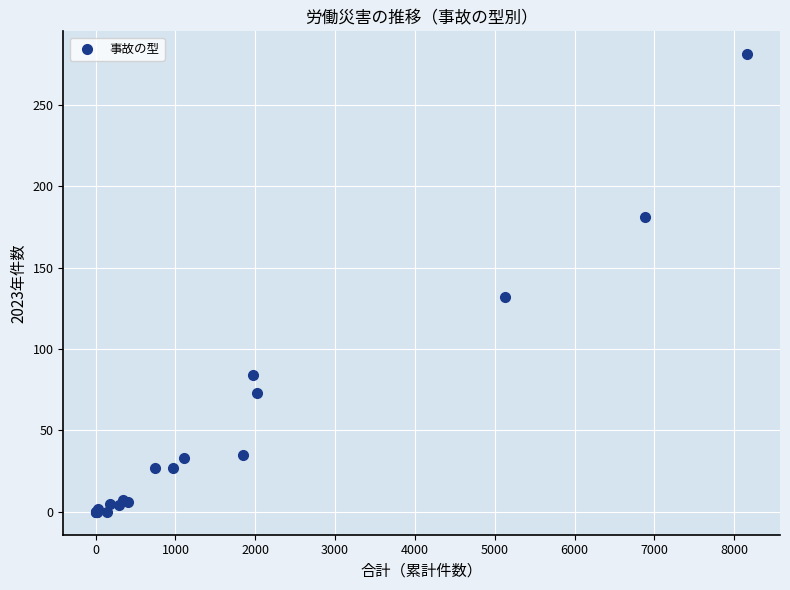

What Y value in the scatter plot is closest to 140?

132